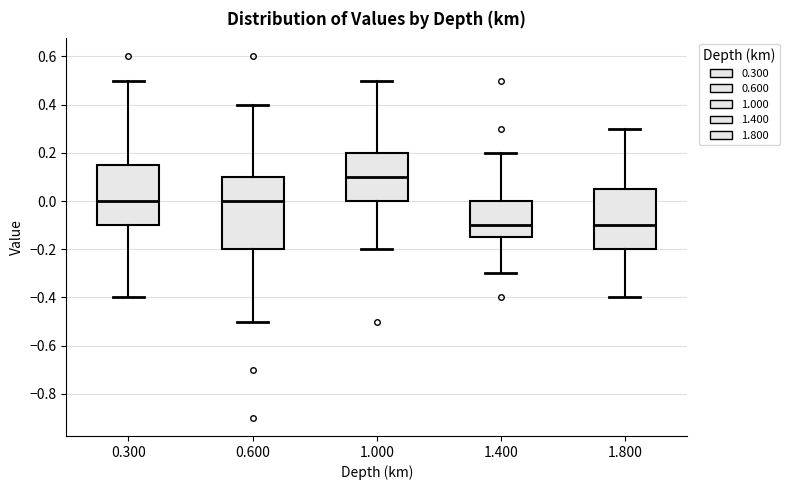

Reading left to right, read every box against the y-axis: the position of its median line, the range the box covers, and the ends of its whiskers. The values are not printed on the chart, so give them approximately, as read against the axis.

0.300: median 0.00, box -0.10 to 0.16, whiskers -0.40 to 0.50
0.600: median 0.00, box -0.20 to 0.10, whiskers -0.50 to 0.40
1.000: median 0.10, box 0.00 to 0.20, whiskers -0.20 to 0.50
1.400: median -0.10, box -0.14 to 0.00, whiskers -0.30 to 0.20
1.800: median -0.10, box -0.20 to 0.06, whiskers -0.40 to 0.30